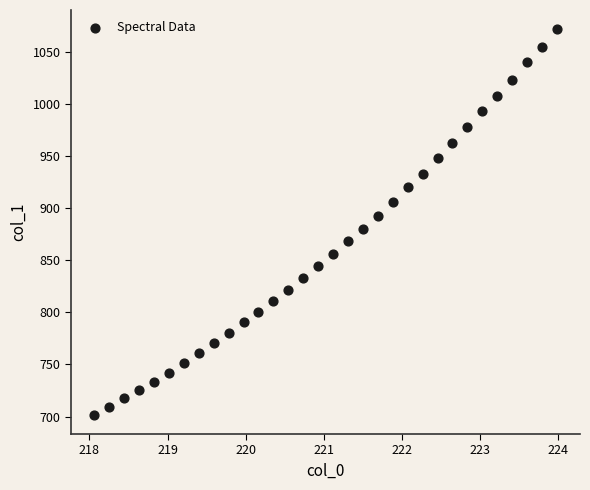

What is the range of Y values (max minus min)?

369.9